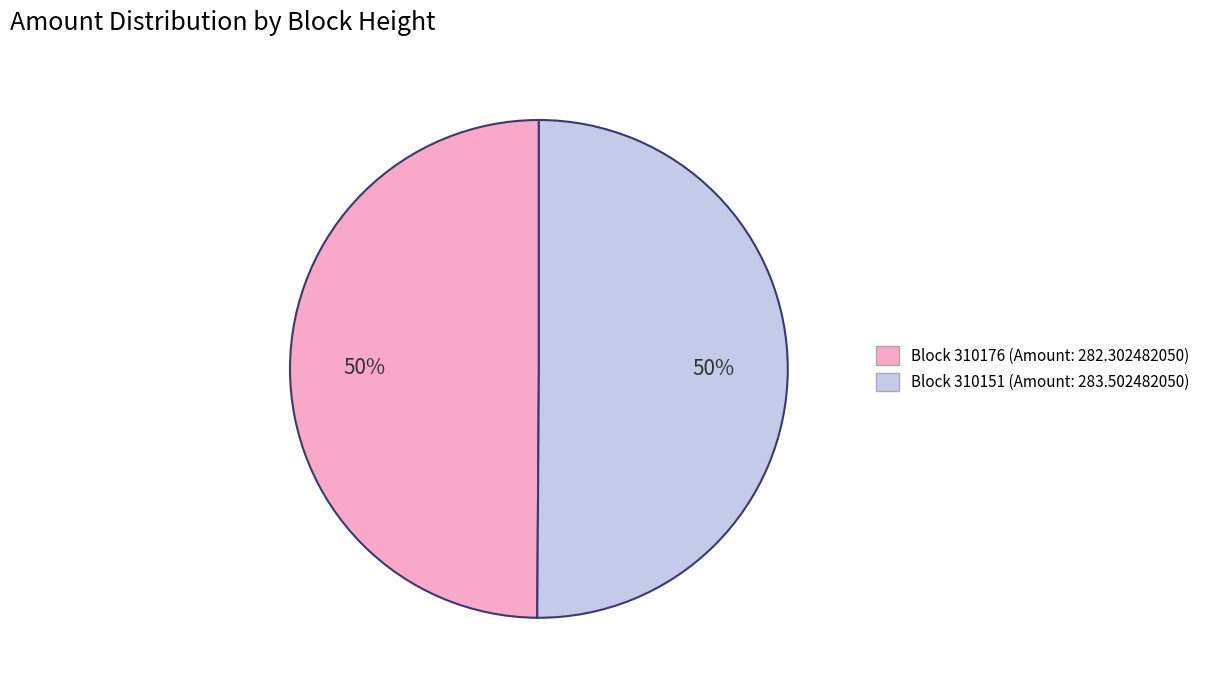

To the nearest percent, what is the average slice percentage?

50%